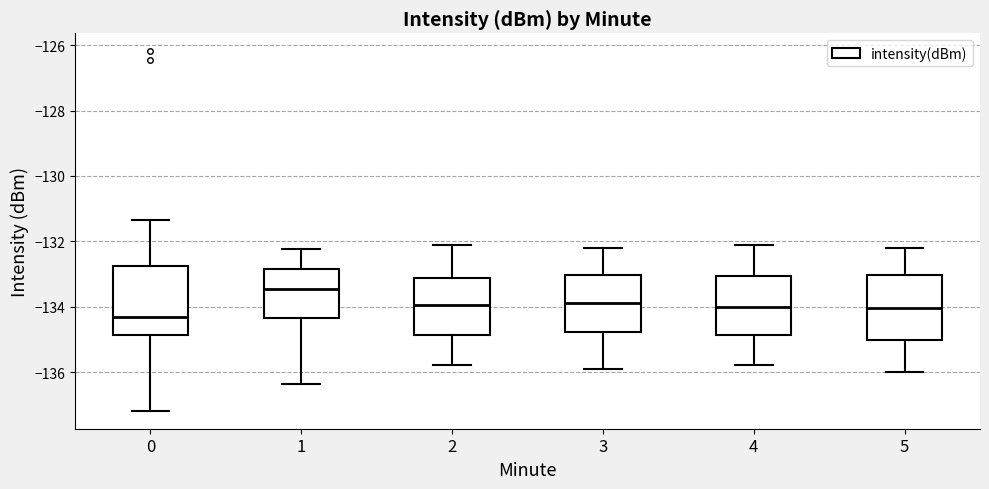

Which box's median line is the lowest?

0